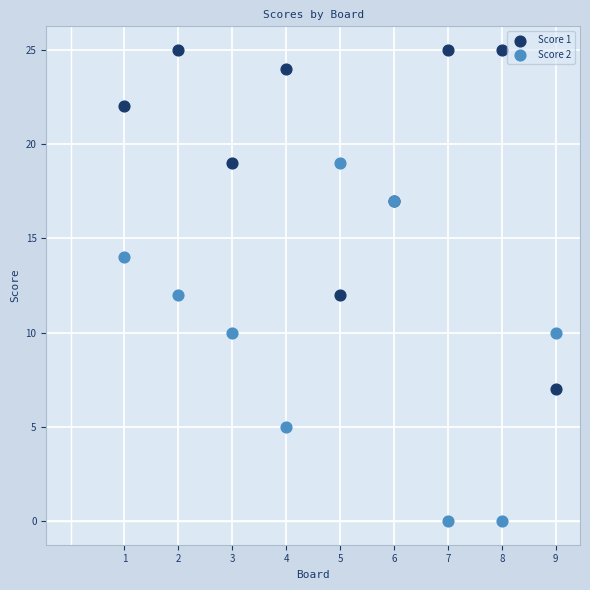

Which series reaches the maximum Y coordinate?

Score 1